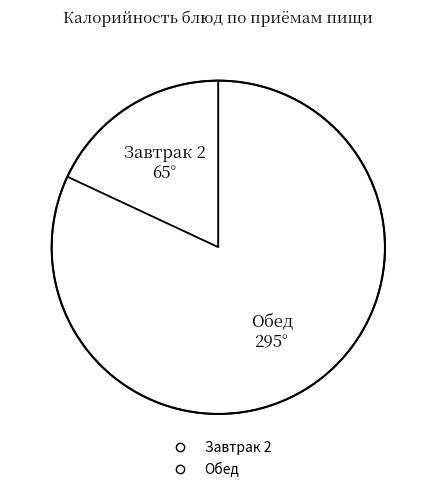

Count the number of slices in the pie.

2